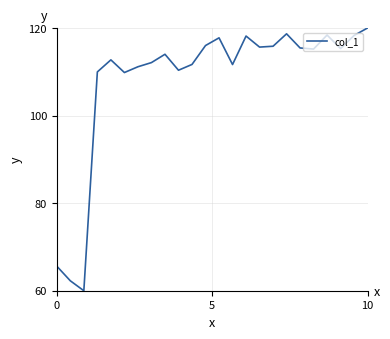

What is the smallest value displayed?

60.0